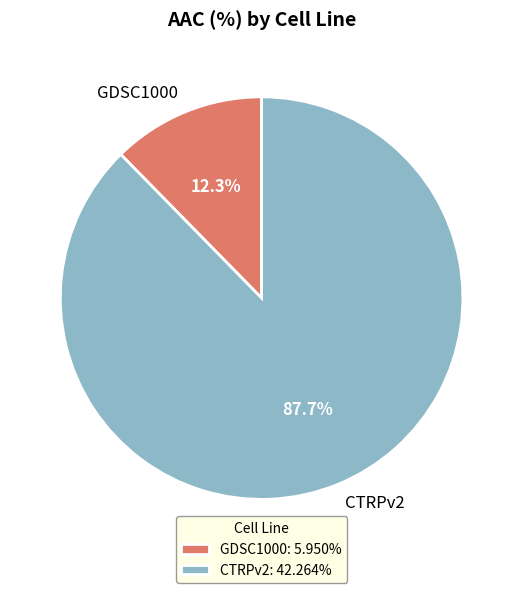

Does any single category account for the majority?

Yes